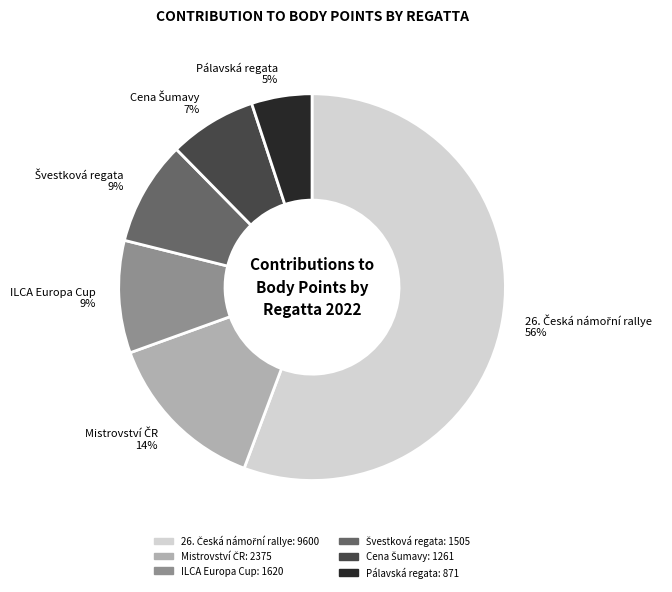

Is there a majority slice in this chart?

Yes